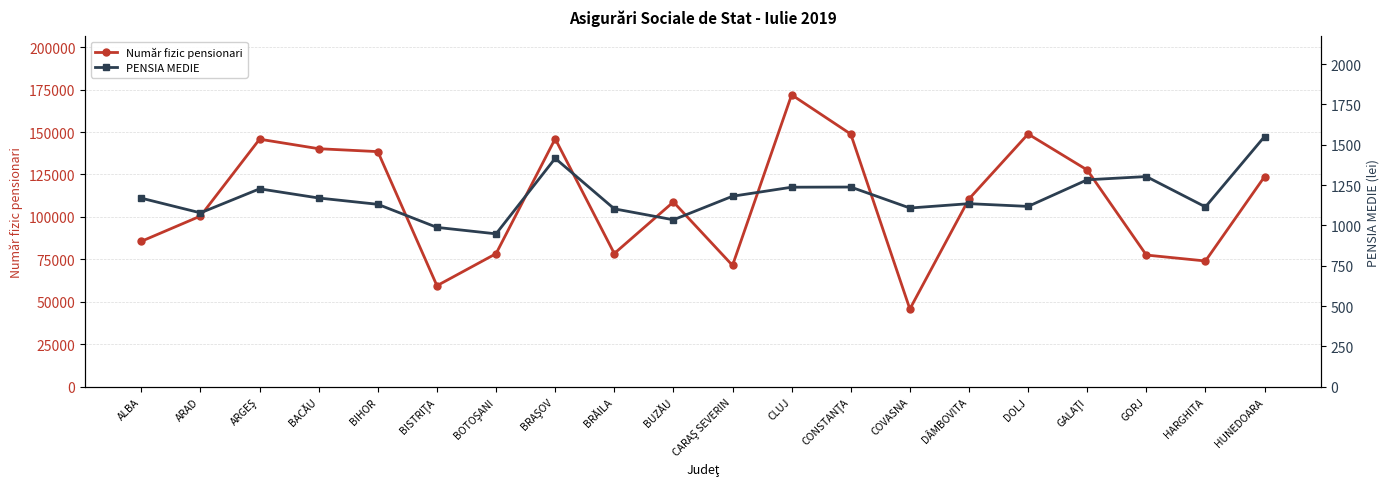

Which category has the lowest value in the Număr fizic pensionari series?

COVASNA